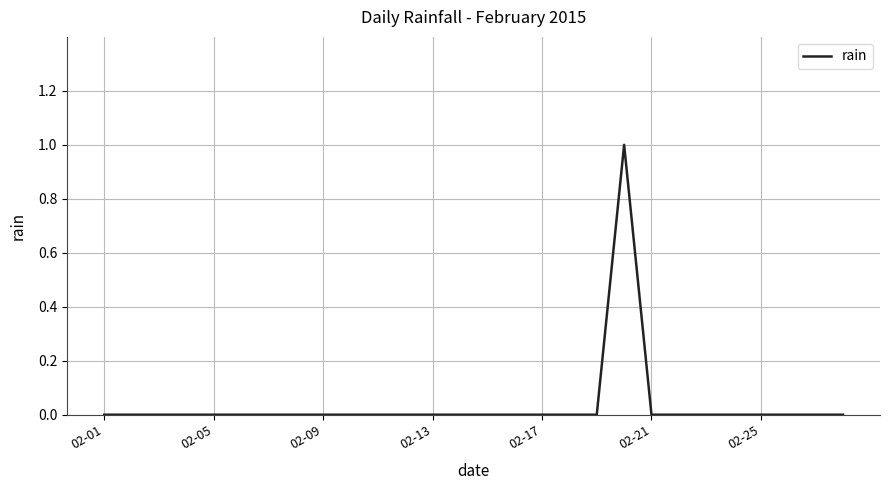

Does the chart display data point markers on the line(s)?

No